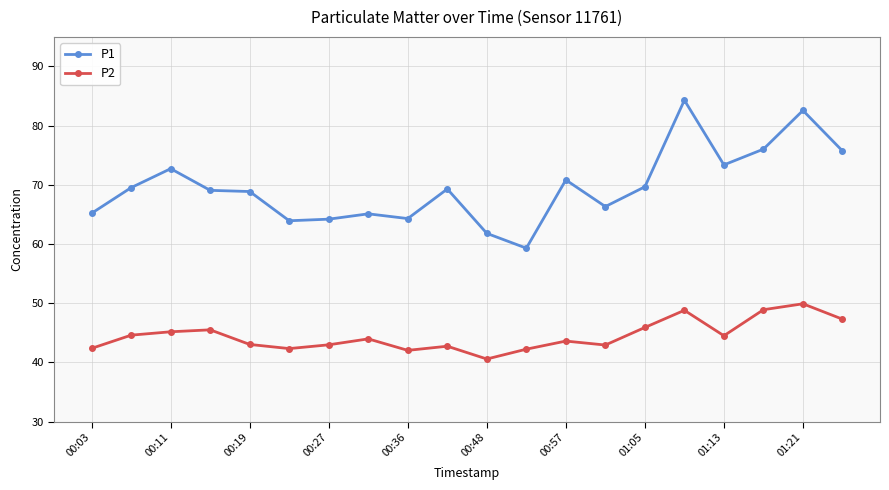

True or false: P1 has more than 2 points higher than both neighbors.

True